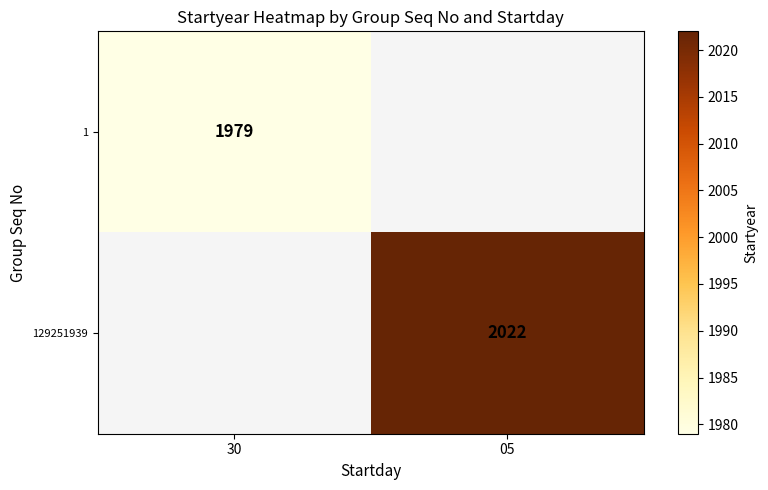

Is it true that 129251939 equals 3102 at 05?

False